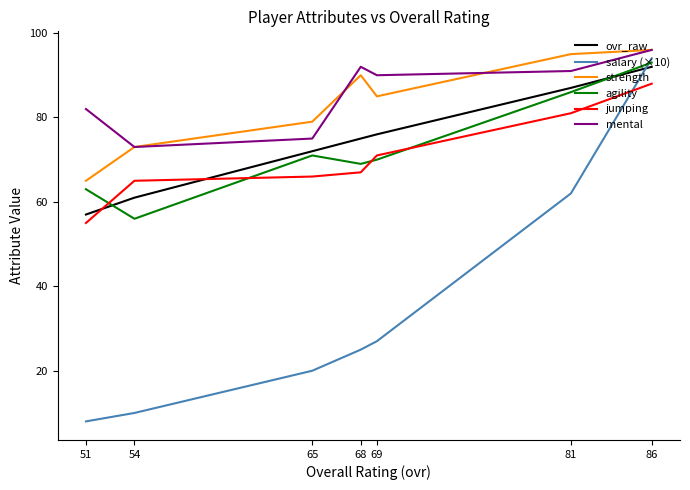

Is the value of jumping at 81 greater than the value of ovr_raw at 65?

Yes